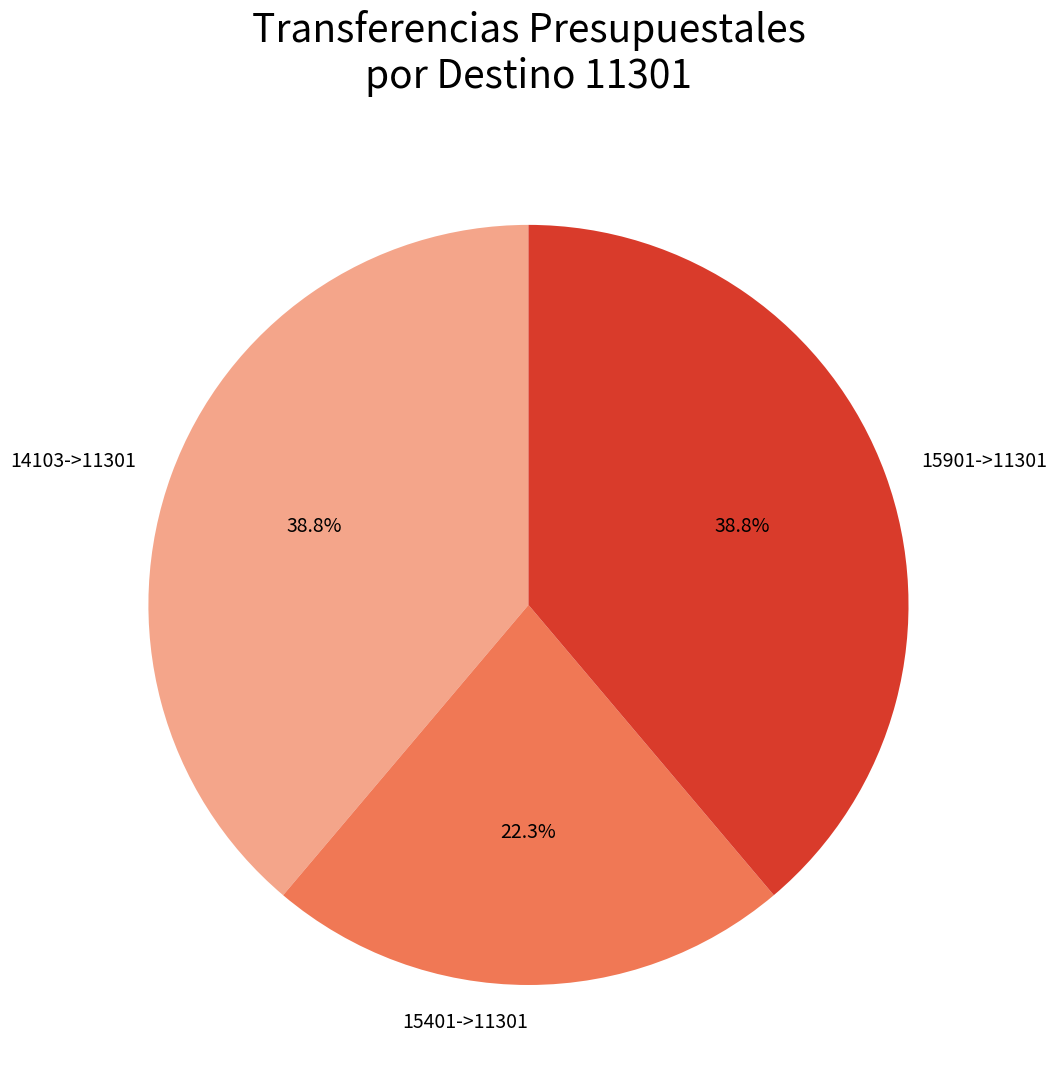

Is there a majority slice in this chart?

No